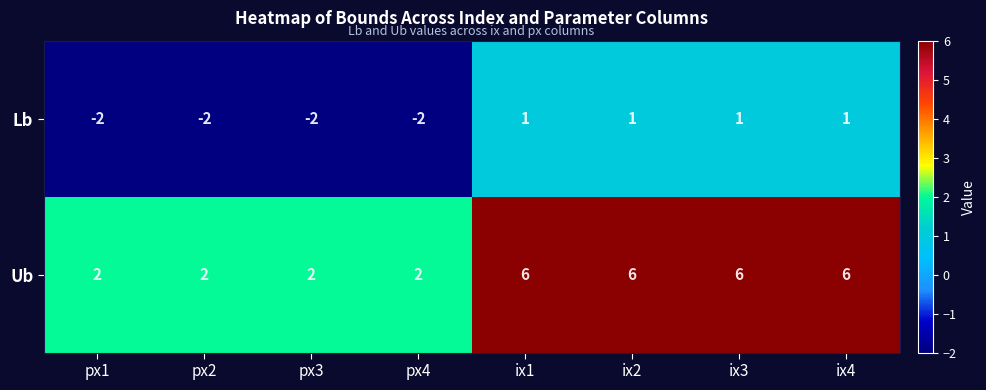

How many data points does each series have?

8